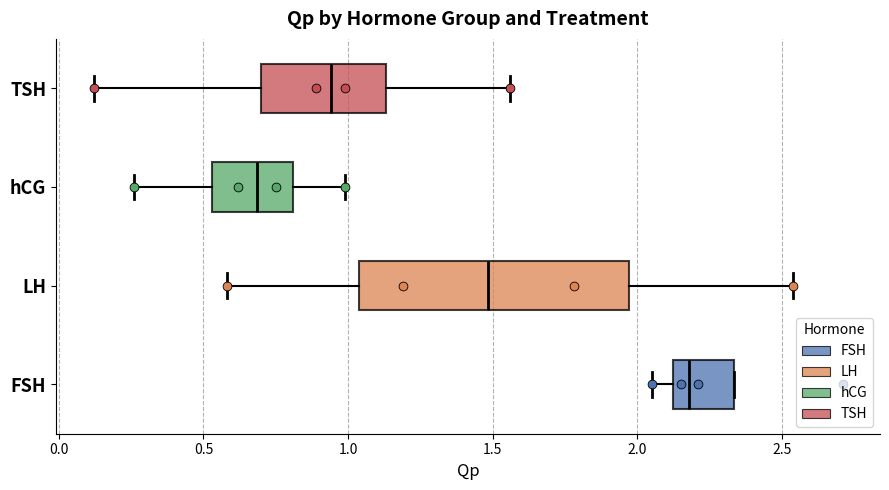

Comparing the boxes themselves (not the whiskers), which one is the widest?

LH